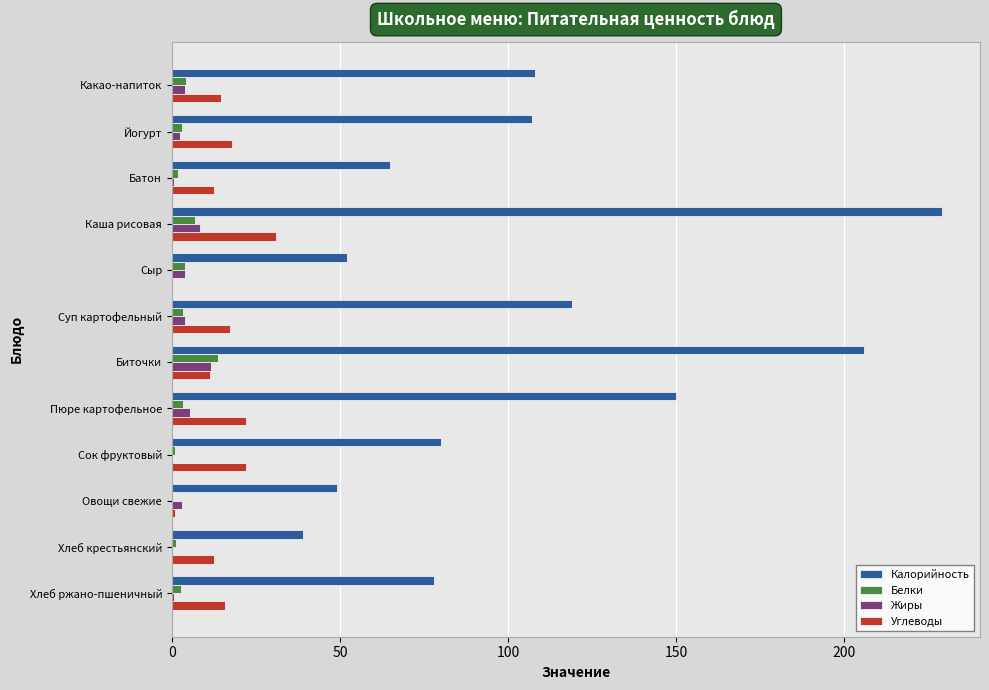

True or false: Углеводы has a value of 31.1 at Каша рисовая.

True